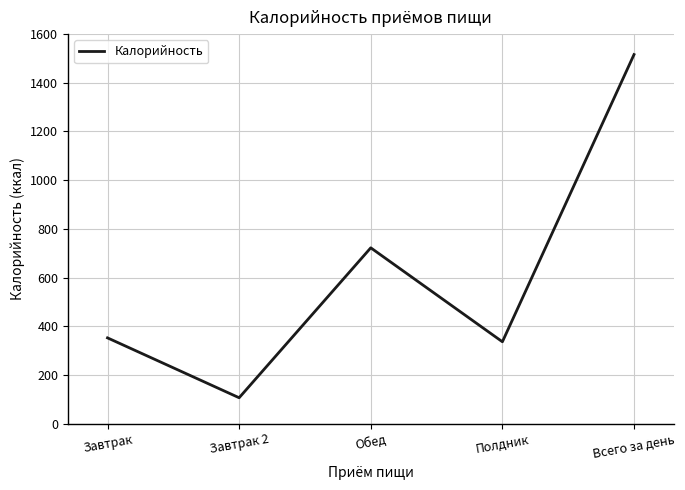

At which category does the data reach its first local peak?

Обед